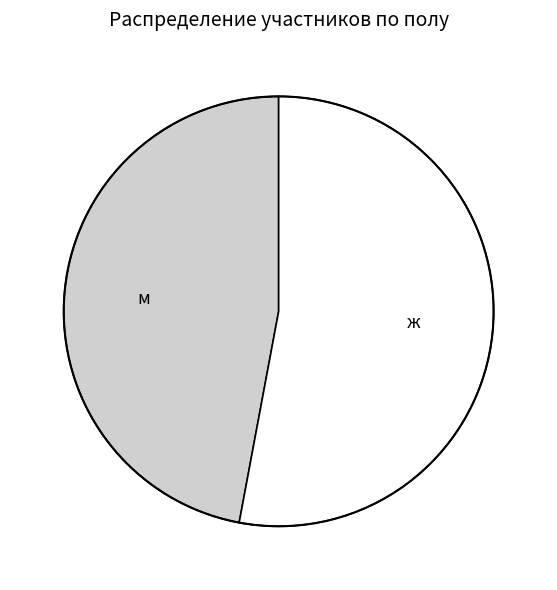

Rank the categories by value from highest to lowest.

ж, м